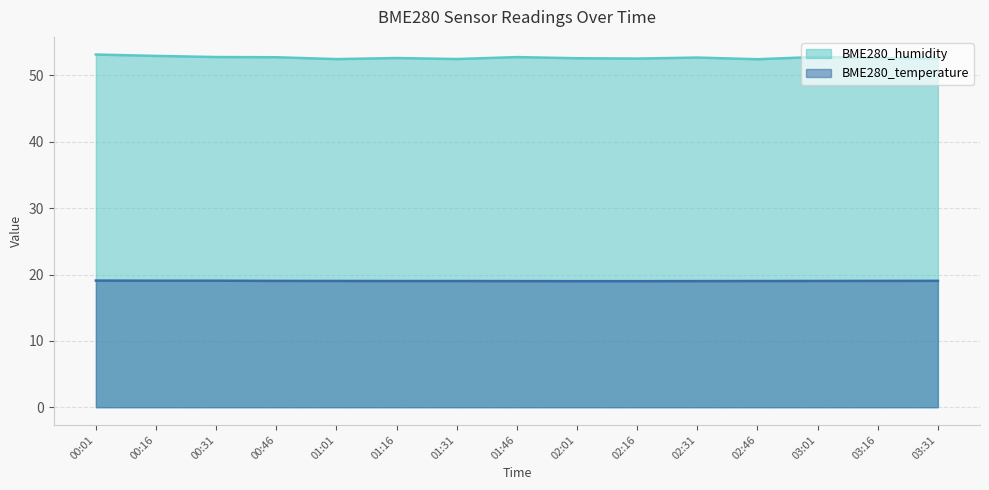

Does the chart display data point markers on the line(s)?

No